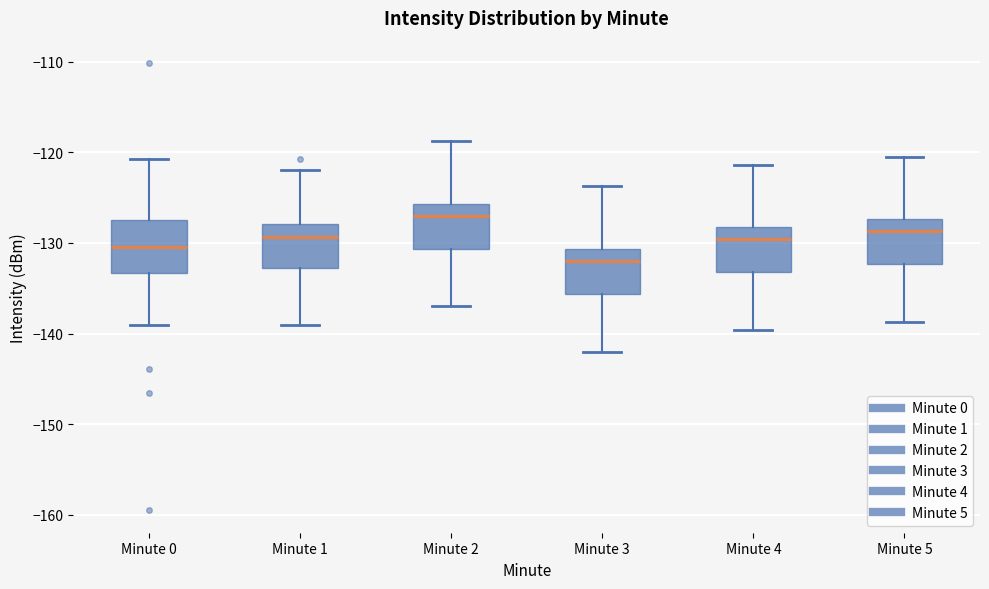

Reading left to right, transcribe this box plot: for each box, give where its median line is, the range the box spans, and where its two whiskers end, as read against the y-axis. The values are not printed on the chart, so give them approximately, as read against the axis.

Minute 0: median -130, box -133 to -128, whiskers -139 to -121
Minute 1: median -129, box -133 to -128, whiskers -139 to -122
Minute 2: median -127, box -131 to -126, whiskers -137 to -119
Minute 3: median -132, box -136 to -131, whiskers -142 to -124
Minute 4: median -130, box -133 to -128, whiskers -140 to -121
Minute 5: median -129, box -132 to -127, whiskers -139 to -120